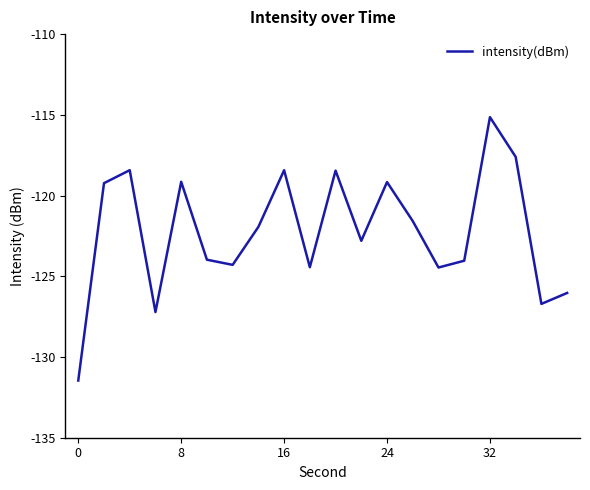

What is the difference between the maximum and minimum values?

16.3